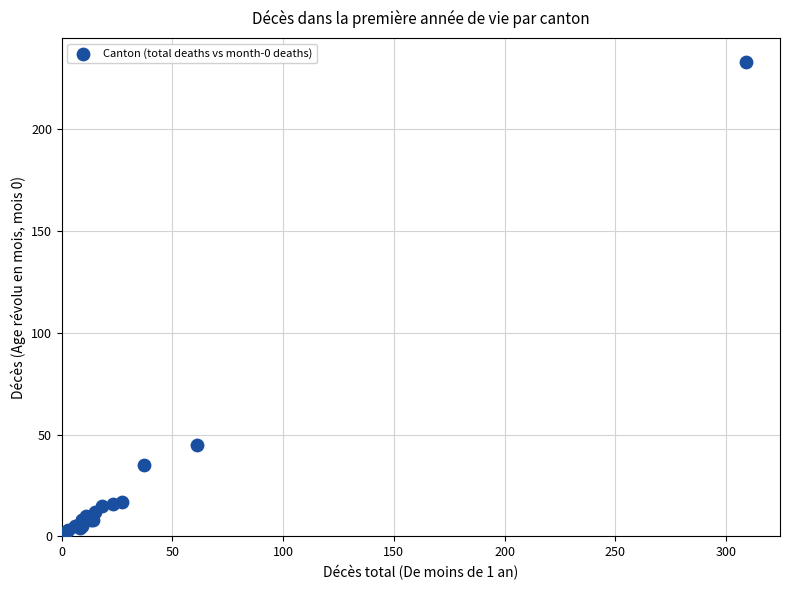

What Y value in the scatter plot is closest to 116?

45